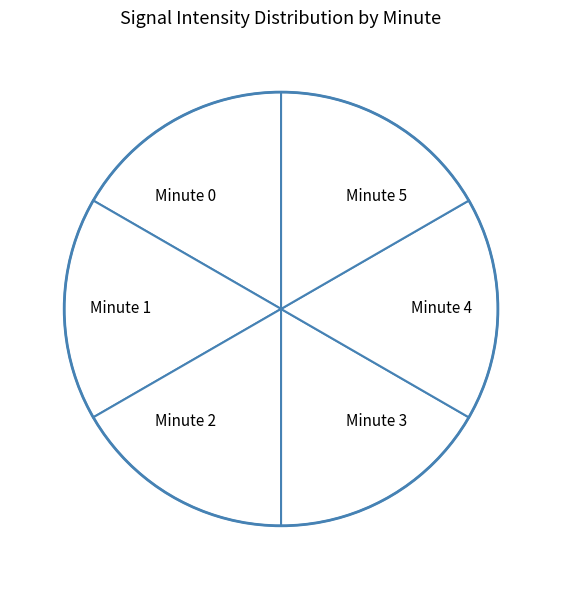

Is there any slice that represents more than half of the pie?

No